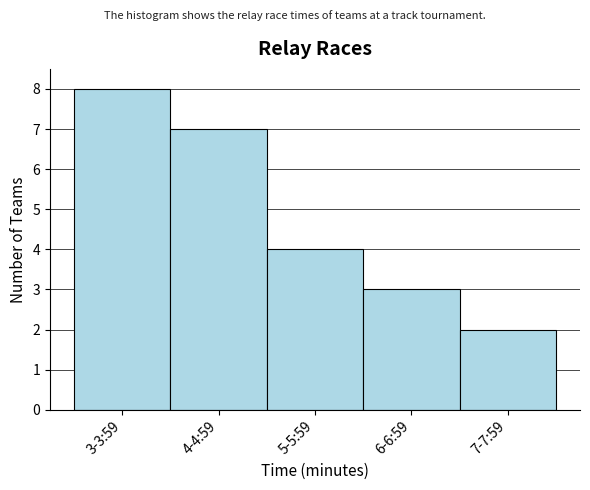

Reading right to left, extract all data points from this chart.

2	3	4	7	8